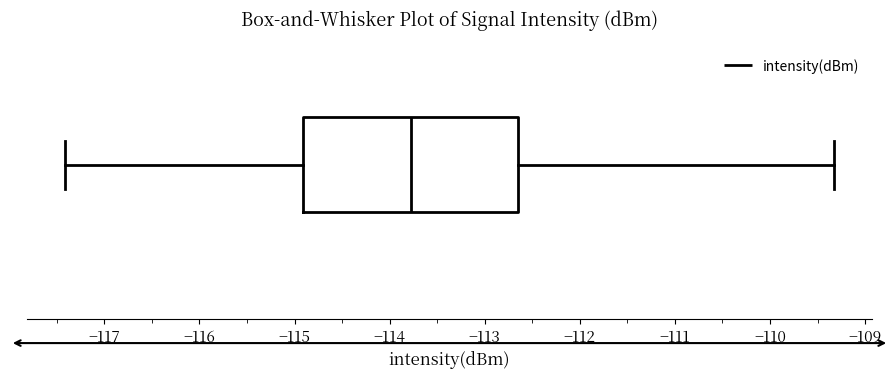

Where is the left edge of the box on the x-axis? The values are not printed on the chart, so give them approximately, as read against the axis.

-114.9